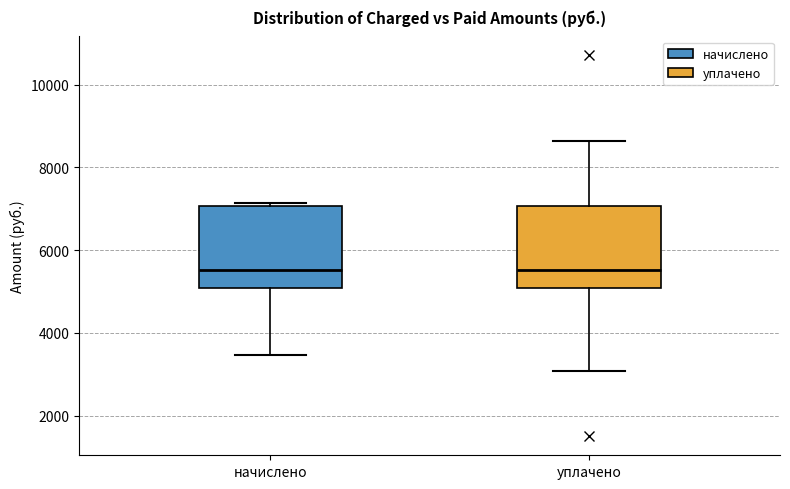

Where does the lower whisker of the box for начислено end on the y-axis? The values are not printed on the chart, so give them approximately, as read against the axis.

3400